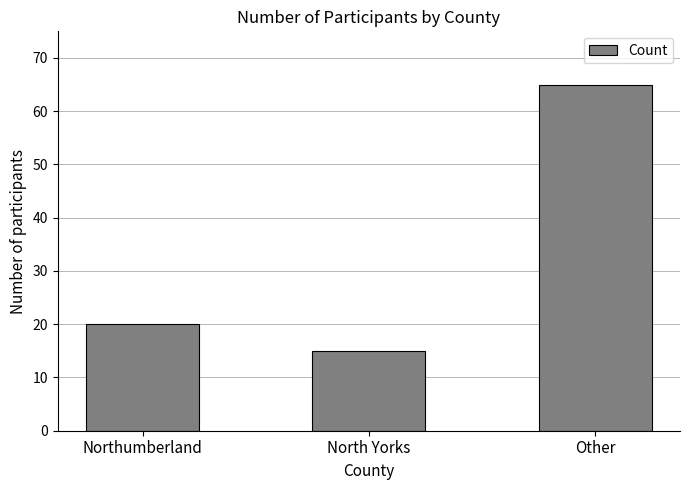

True or false: the data shows 20 at Northumberland.

True